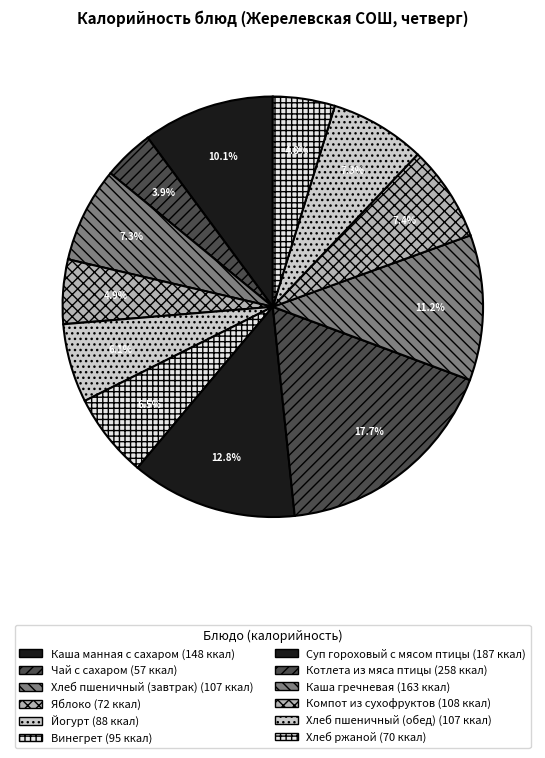

Does Каша манная с сахаром represent more than half of the total?

No